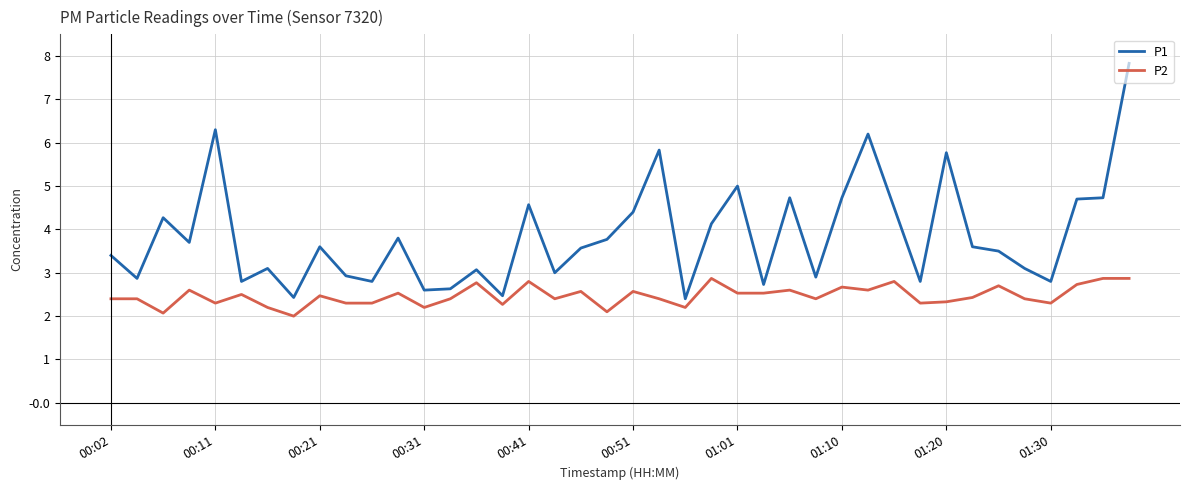

What is the maximum value shown in the chart?

7.8